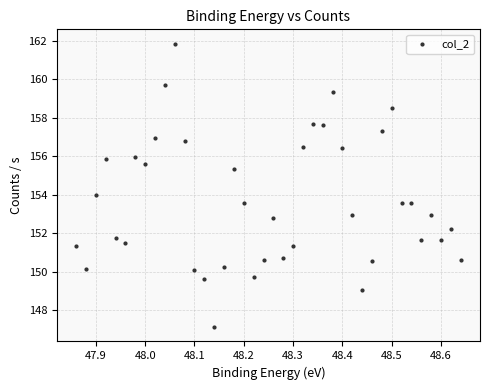

What is the range of X values (max minus min)?

0.8